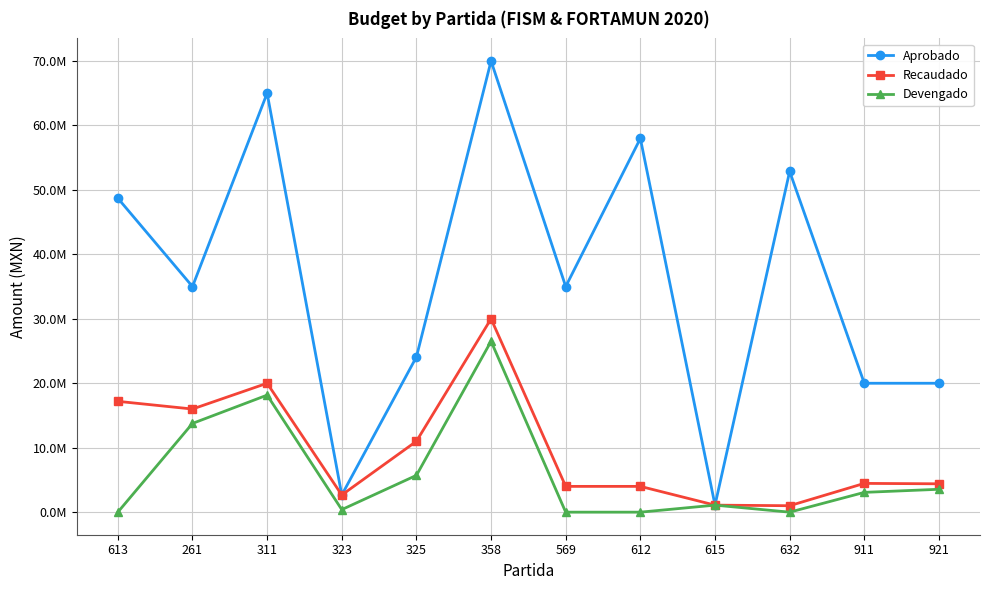

The Aprobado series shows 24078000.0 at 325. True or false?

True